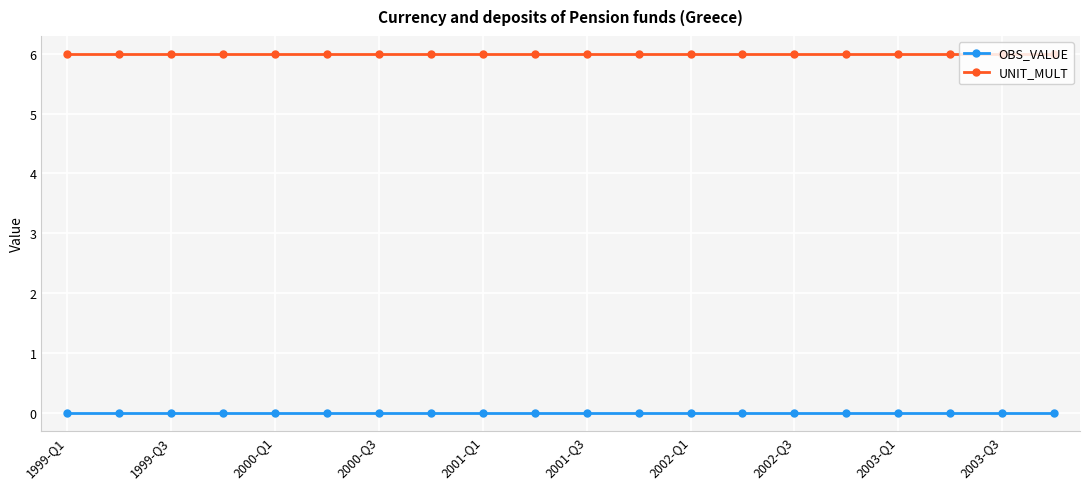

List the series in order of their overall mean, highest first.

UNIT_MULT, OBS_VALUE